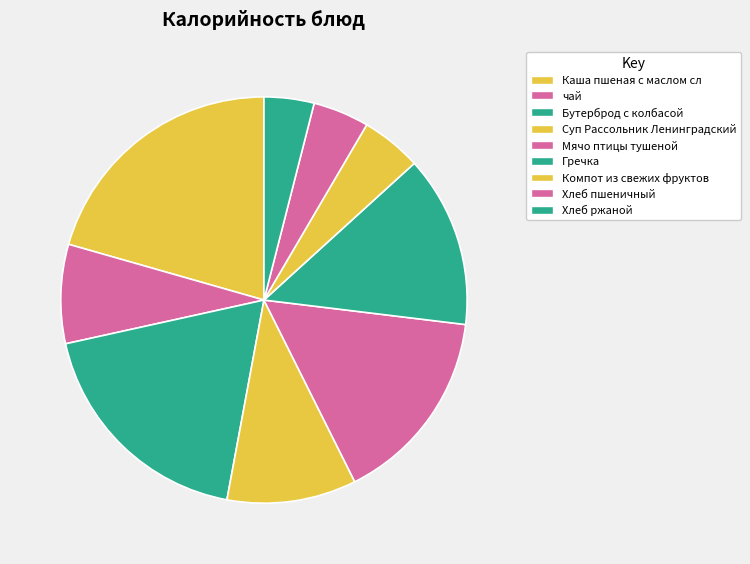

Which category has the biggest portion of the pie?

Каша пшеная с маслом сл